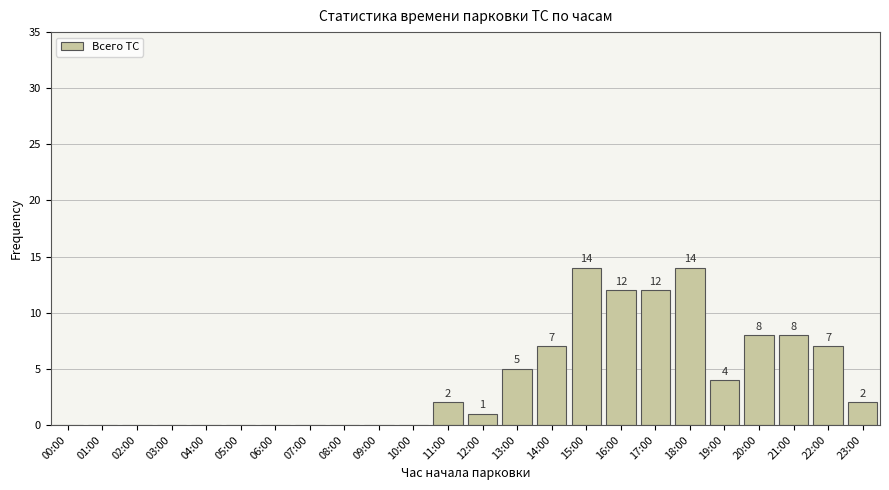

Reading left to right, list all the values displayed in this chart.

00:00=0	01:00=0	02:00=0	03:00=0	04:00=0	05:00=0	06:00=0	07:00=0	08:00=0	09:00=0	10:00=0	11:00=2	12:00=1	13:00=5	14:00=7	15:00=14	16:00=12	17:00=12	18:00=14	19:00=4	20:00=8	21:00=8	22:00=7	23:00=2